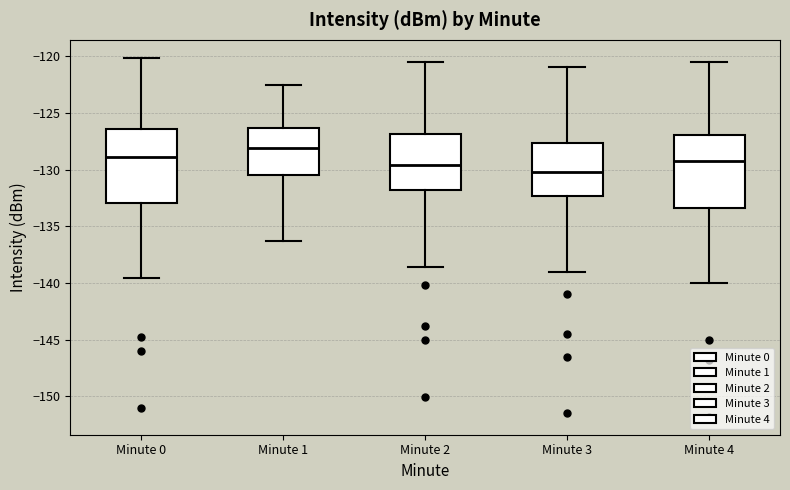

Which box has the highest median line?

Minute 1